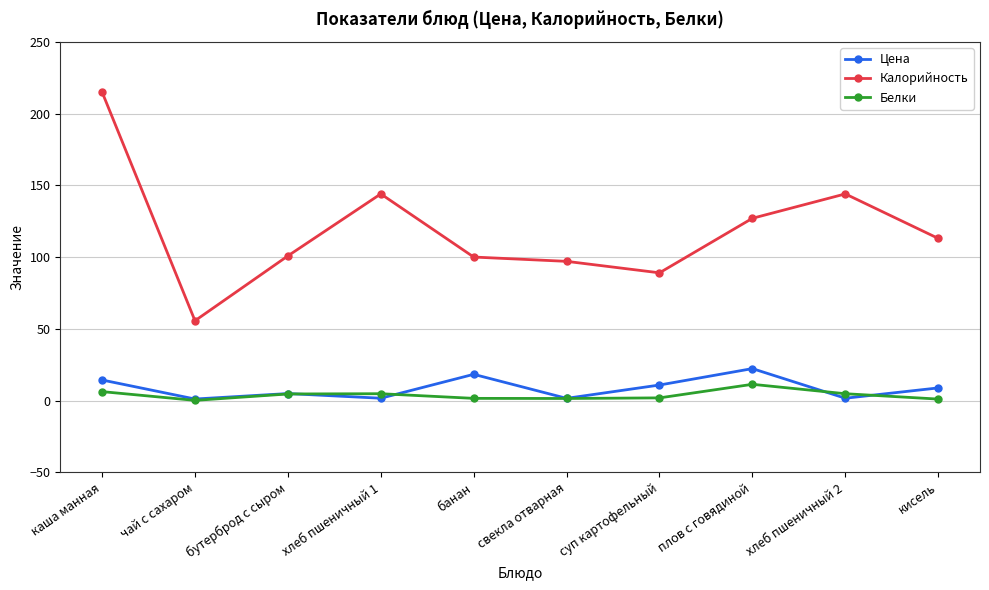

What position from the right is чай с сахаром?

9